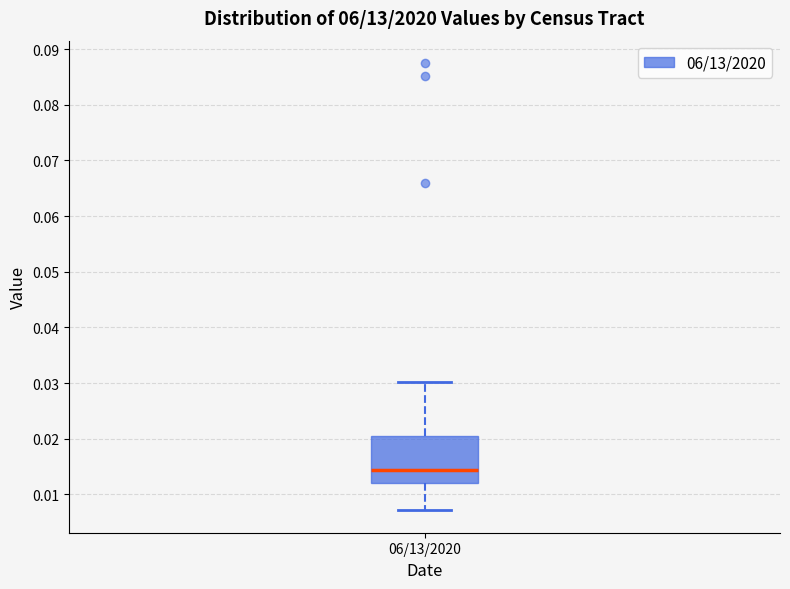

Transcribe this box plot: give where the median line is, the range the box spans, and where the two whiskers end, as read against the y-axis. The values are not printed on the chart, so give them approximately, as read against the axis.

median 0.014, box 0.012 to 0.020, whiskers 0.007 to 0.030